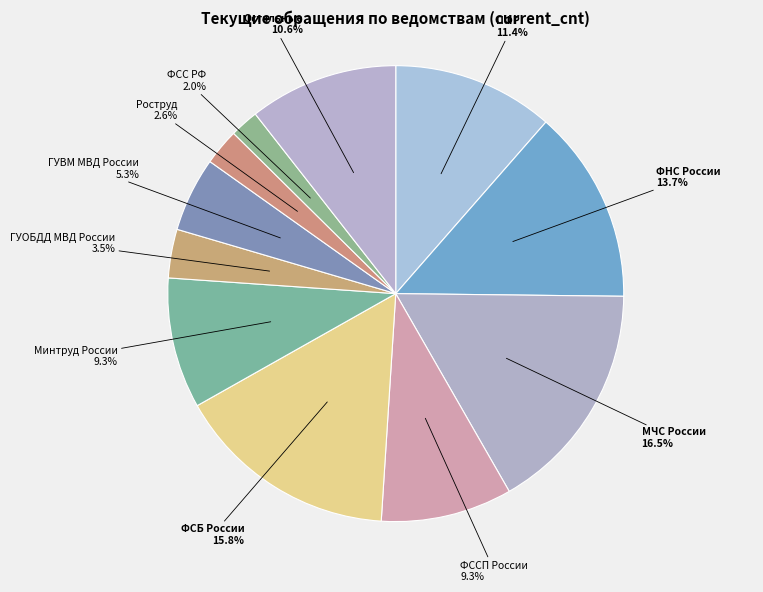

Count the number of slices in the pie.

11